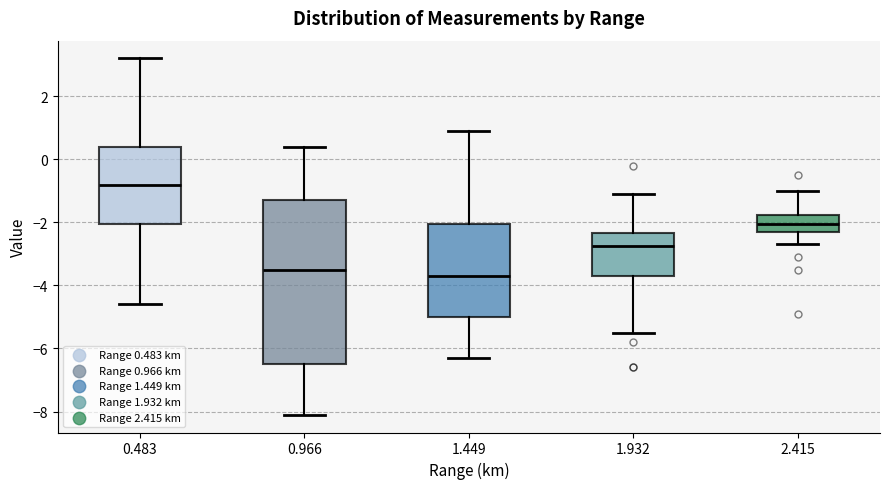

Where does the median line of the box at x = 1.449 sit on the y-axis? The values are not printed on the chart, so give them approximately, as read against the axis.

-3.6